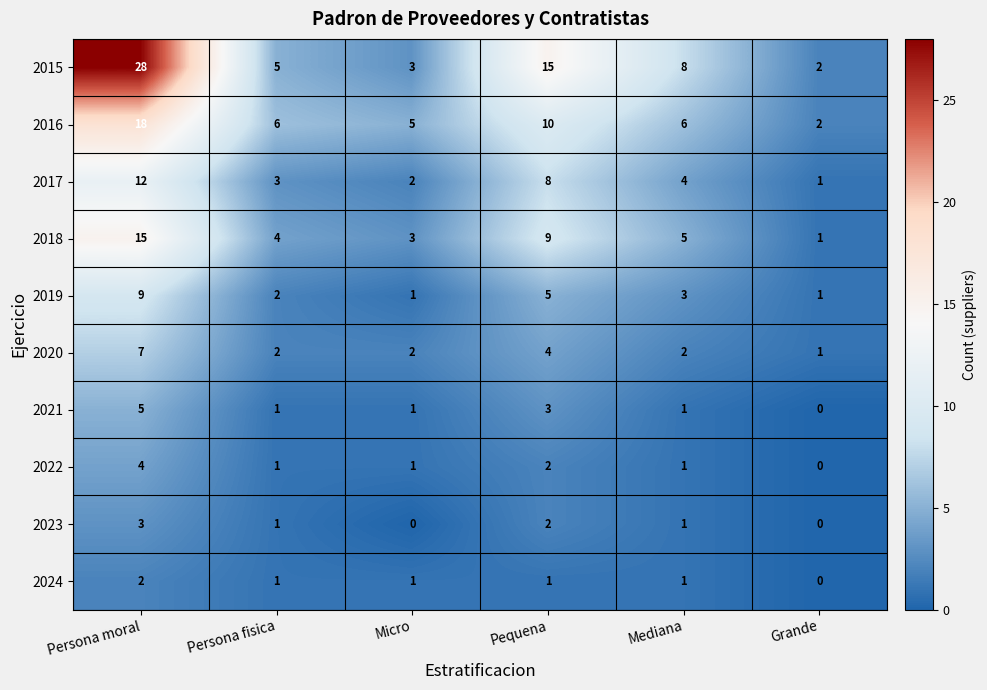

Where does the 2017 series first go above 4?

Persona moral